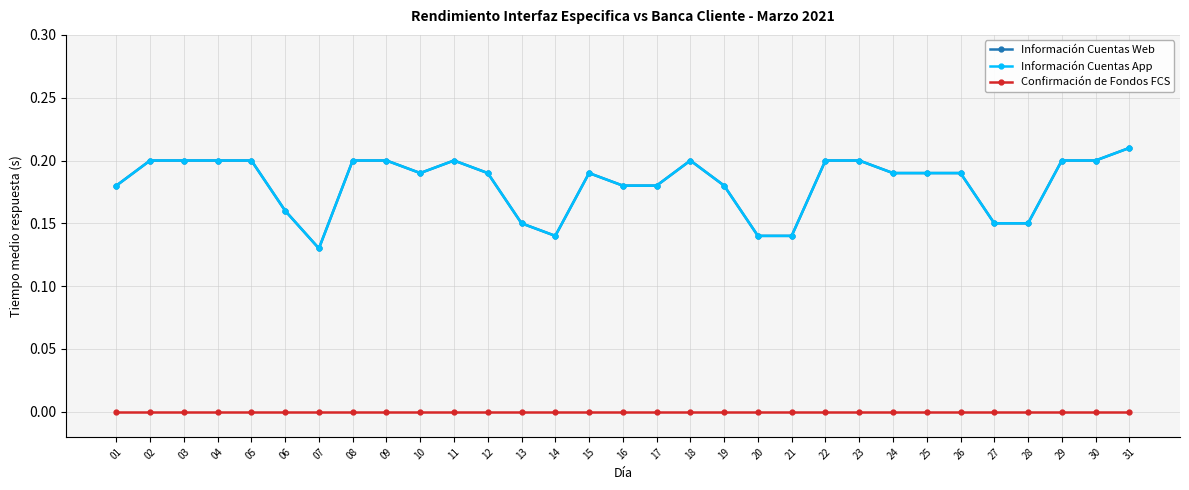

Between 09 and 28, which is larger?

09